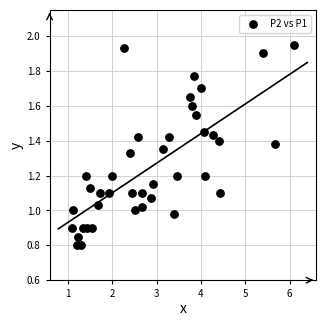

What is the range of X values (max minus min)?

5.0